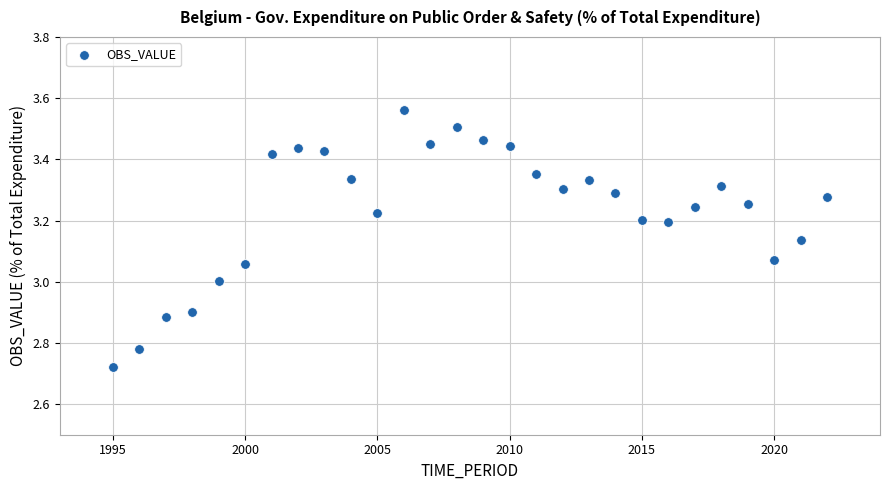

What is the range of Y values (max minus min)?

0.8